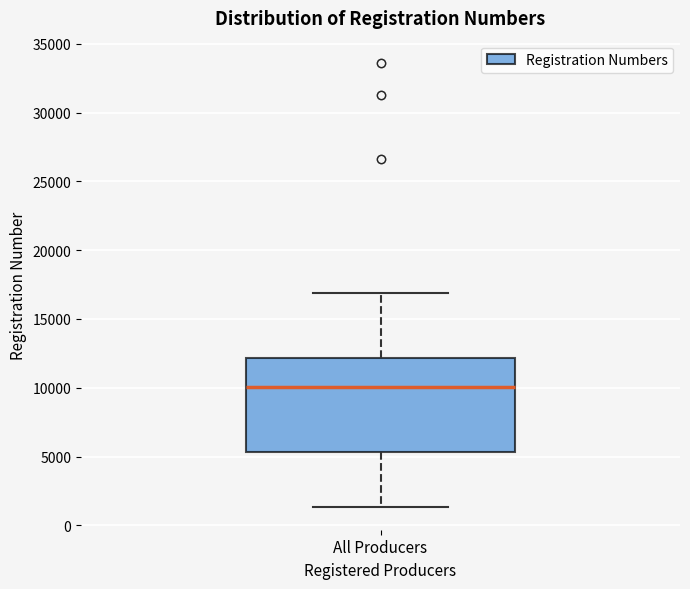

Read this box plot against the y-axis: the position of the median line, the range covered by the box, and the ends of both whiskers. The values are not printed on the chart, so give them approximately, as read against the axis.

median 10000, box 5500 to 12000, whiskers 1500 to 17000